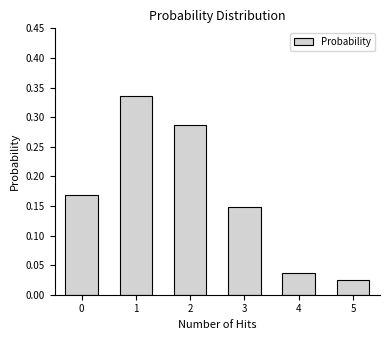

At which label is the value closest to 0?

5